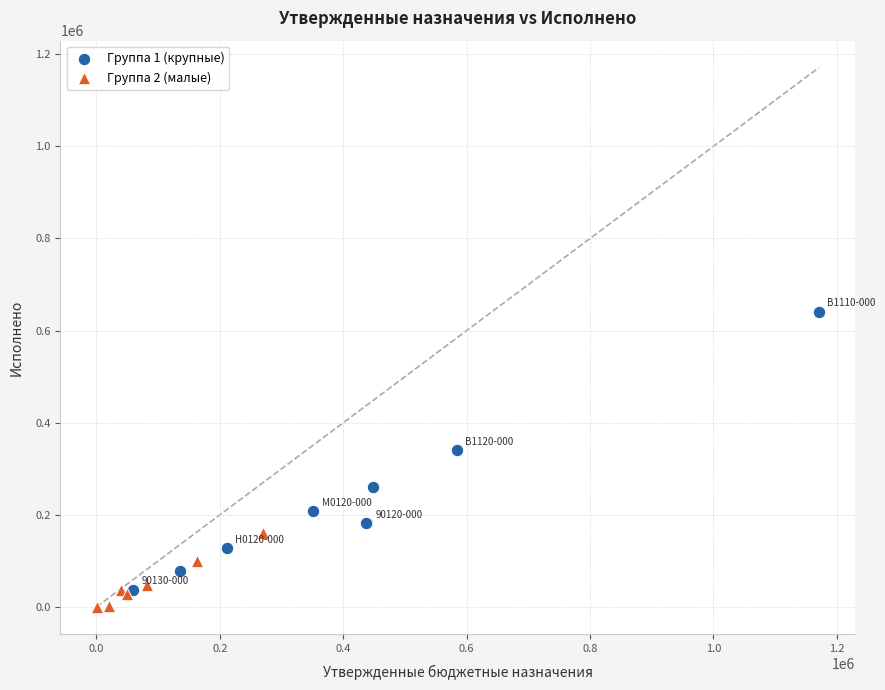

Which series reaches the maximum Y coordinate?

Группа 1 (крупные)